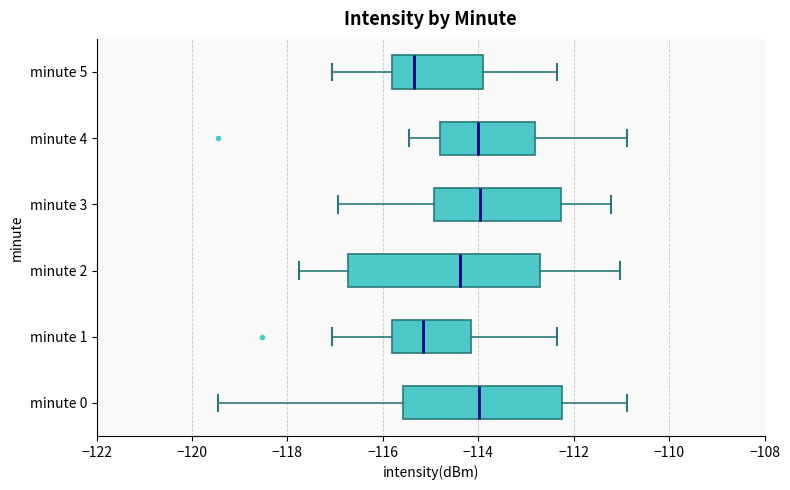

Where is the left edge of the box for minute 3 on the x-axis? The values are not printed on the chart, so give them approximately, as read against the axis.

-115.0